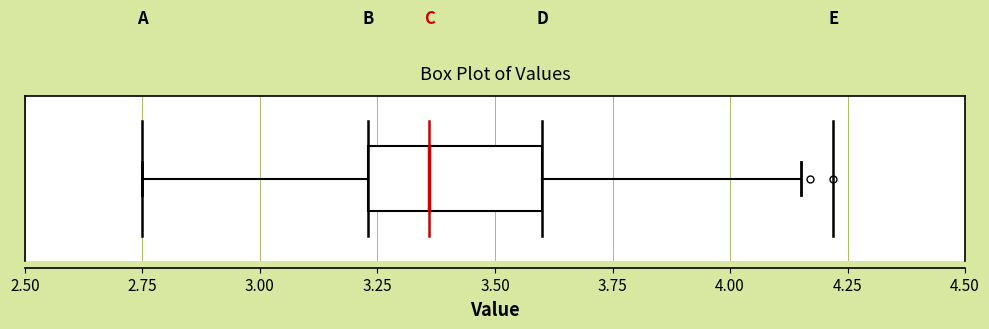

Read this box plot against the x-axis: the position of the median line, the range covered by the box, and the ends of both whiskers. The values are not printed on the chart, so give them approximately, as read against the axis.

median 3.35, box 3.25 to 3.60, whiskers 2.75 to 4.15